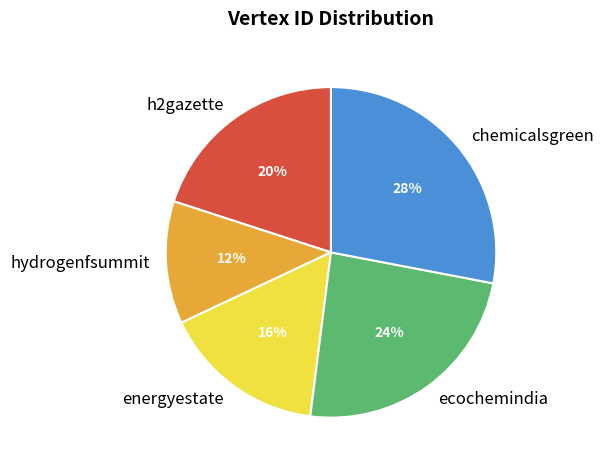

What is the smallest slice in the pie chart?

hydrogenfsummit